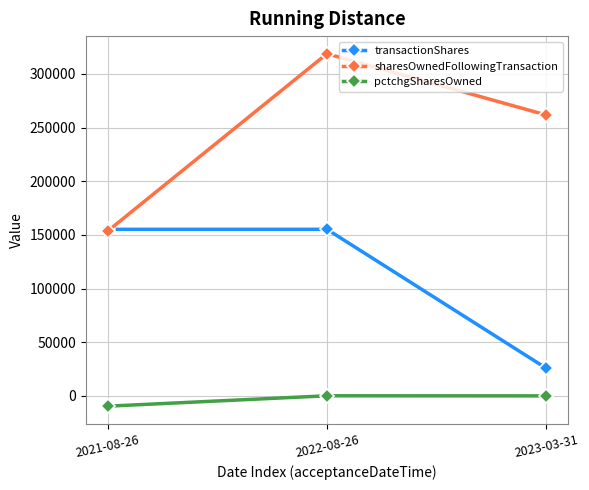

At which label is transactionShares closest to 90492?

2022-08-26